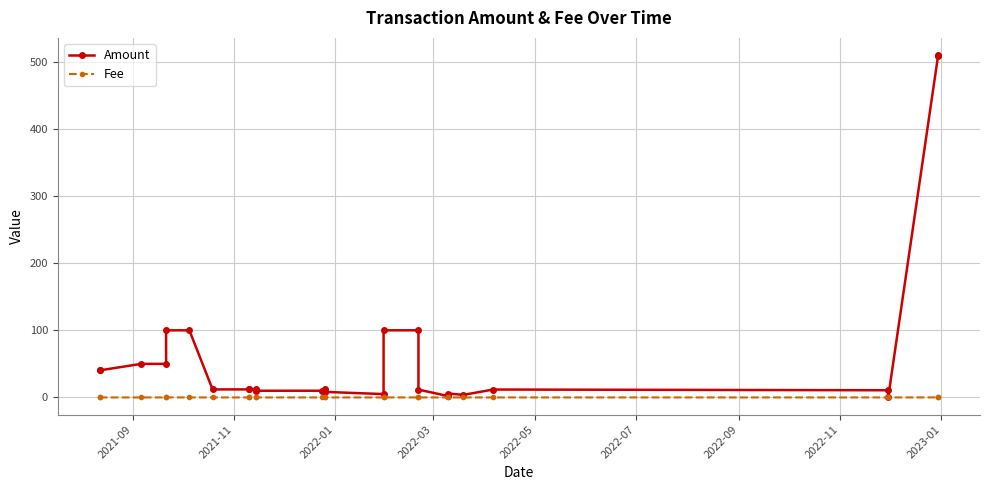

Which series has the largest range (max minus min)?

Amount